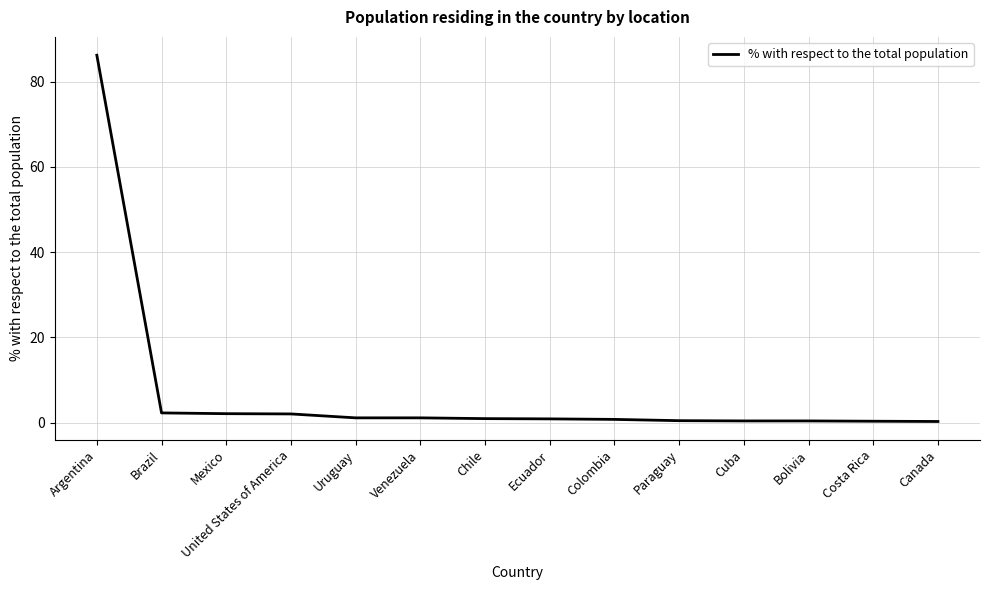

True or false: the data shows 86.2 at Argentina.

True